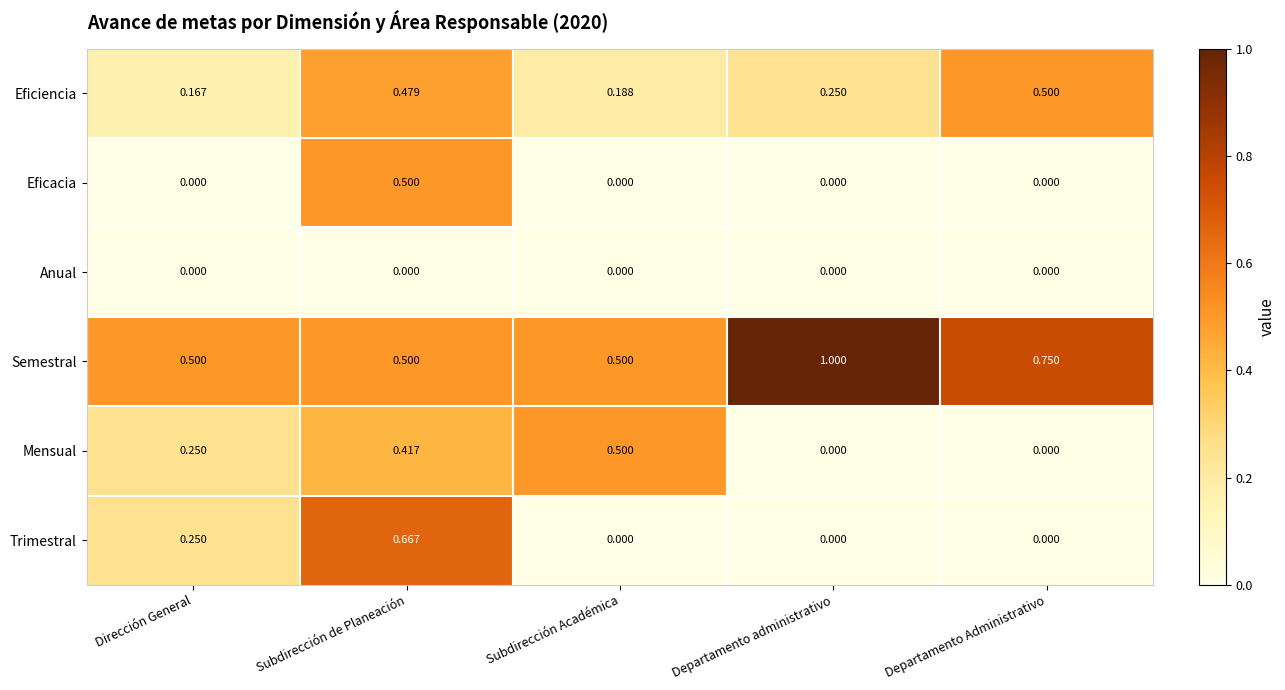

Which series changed the most between Subdirección de Planeación and Departamento Administrativo?

Trimestral